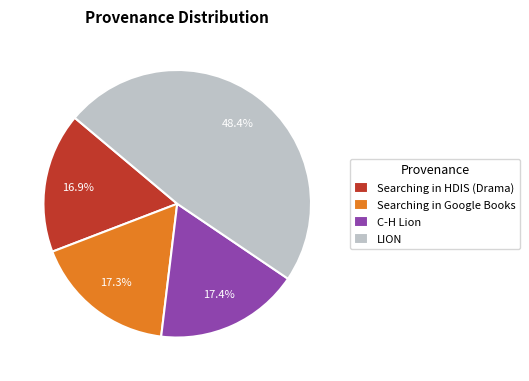

Is there any slice that represents more than half of the pie?

No